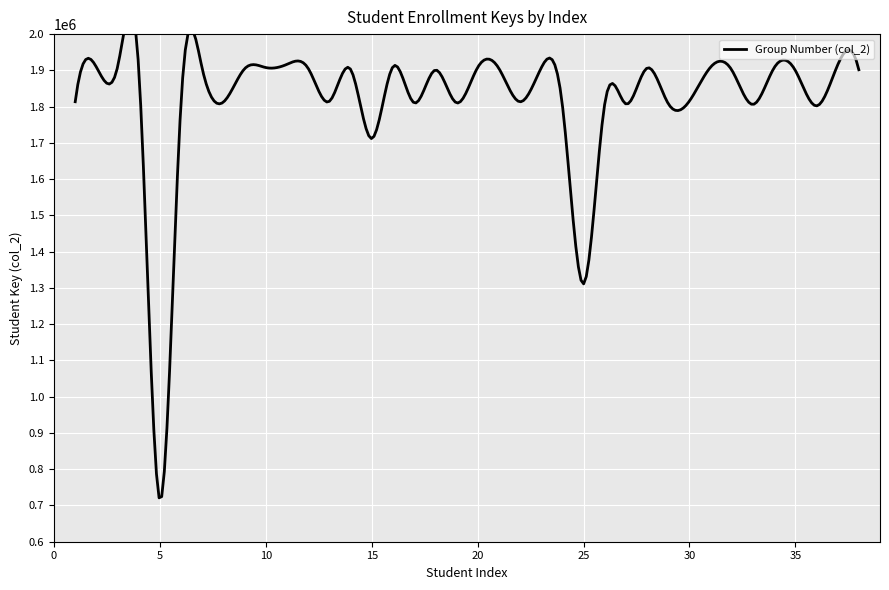

Is the value of Group Number (col_2) at 11 greater than the value of Student Index (col_0) at 14?

Yes